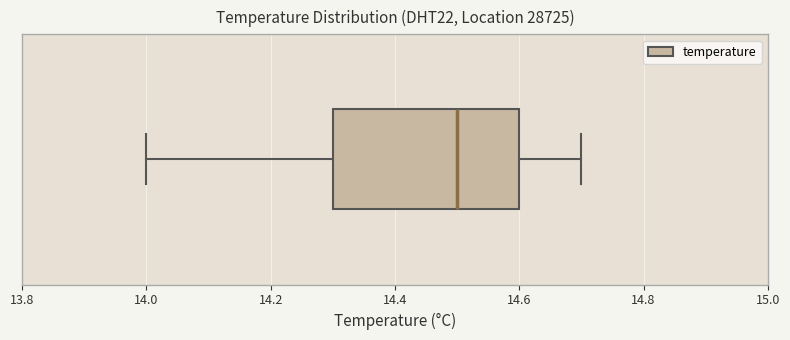

Where does the left whisker of the box end on the x-axis? The values are not printed on the chart, so give them approximately, as read against the axis.

14.0